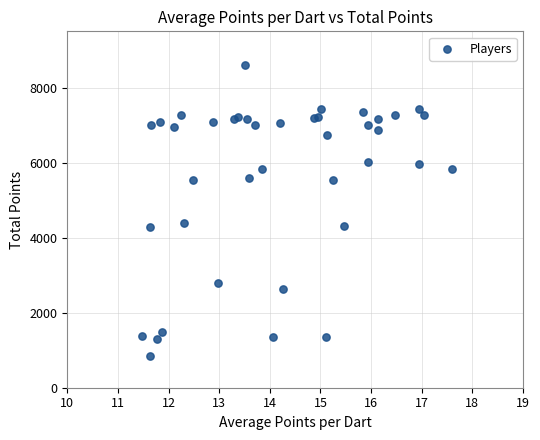

What Y value in the scatter plot is closest to 4725?

4396